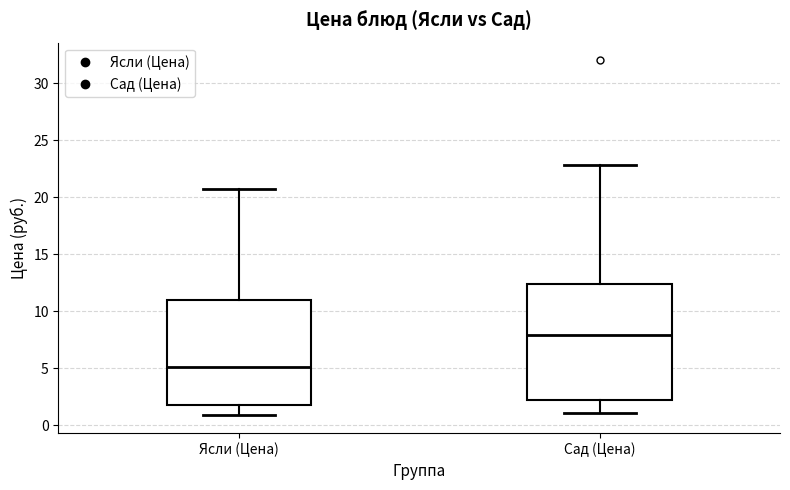

Reading left to right, transcribe this box plot: for each box, give where its median line is, the range the box spans, and where its two whiskers end, as read against the y-axis. The values are not printed on the chart, so give them approximately, as read against the axis.

Ясли (Цена): median 5.0, box 2.0 to 11.0, whiskers 1.0 to 21.0
Сад (Цена): median 8.0, box 2.0 to 12.5, whiskers 1.0 to 23.0